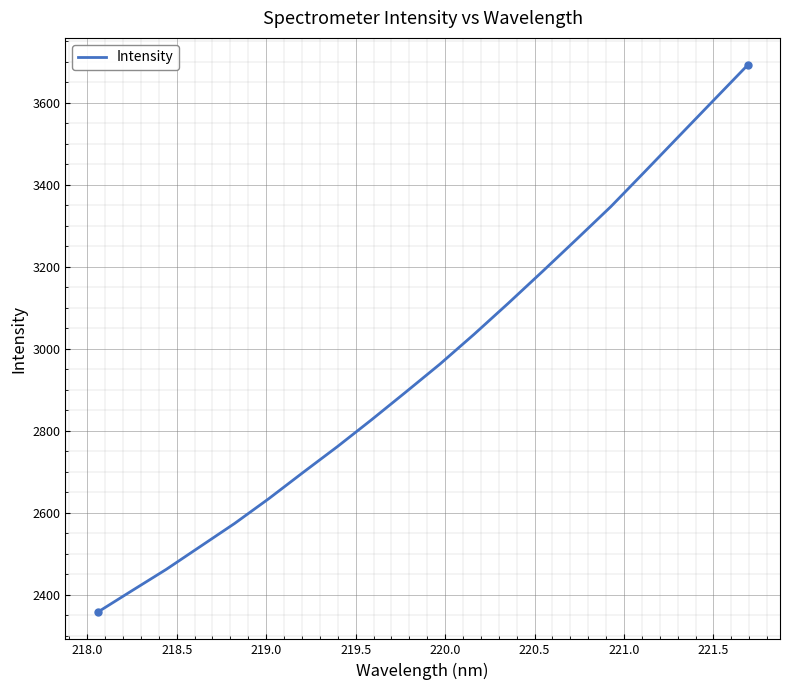

What is the minimum value shown in the chart?

2358.5